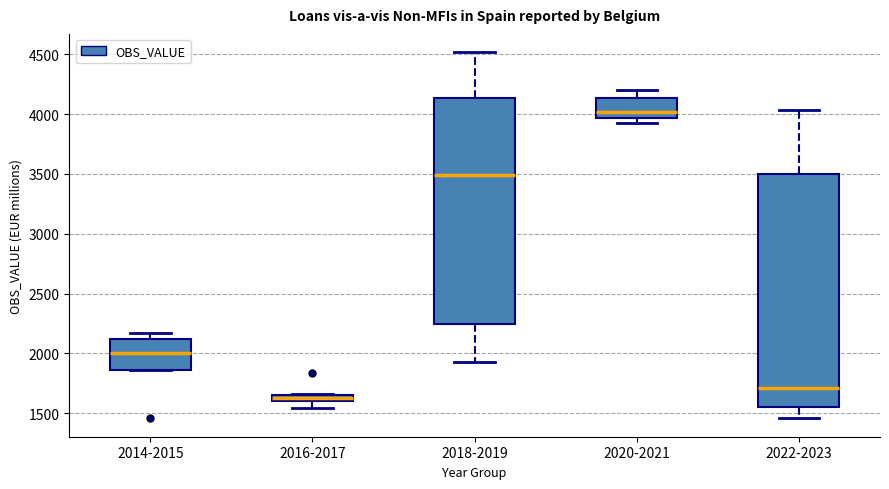

Which box has the lowest median line?

2016-2017